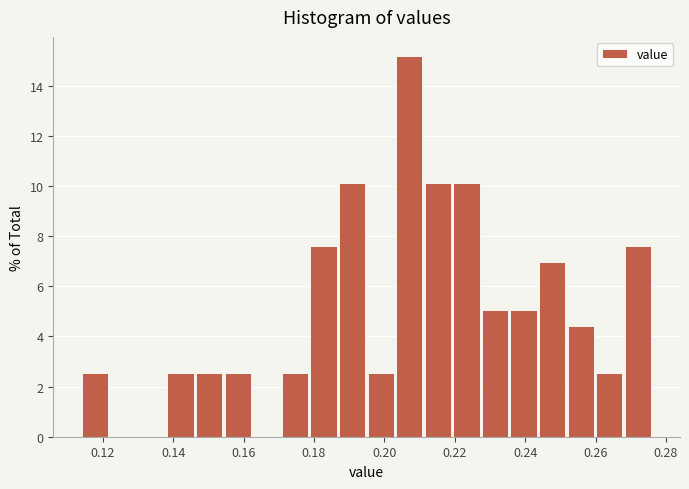

Reading left to right, transcribe this chart: for each bar, give the range it covers on the x-axis and its height. Neither the bar edges nor the heights are printed on the chart, so give them approximately, as read against the axes.

0.114 to 0.122: 2.6
0.122 to 0.130: 0
0.130 to 0.138: 0
0.138 to 0.146: 2.6
0.146 to 0.154: 2.6
0.154 to 0.162: 2.6
0.162 to 0.170: 0
0.170 to 0.178: 2.6
0.178 to 0.186: 7.6
0.186 to 0.194: 10.2
0.194 to 0.204: 2.6
0.204 to 0.212: 15.2
0.212 to 0.220: 10.2
0.220 to 0.228: 10.2
0.228 to 0.236: 5.0
0.236 to 0.244: 5.0
0.244 to 0.252: 7.0
0.252 to 0.260: 4.4
0.260 to 0.268: 2.6
0.268 to 0.276: 7.6